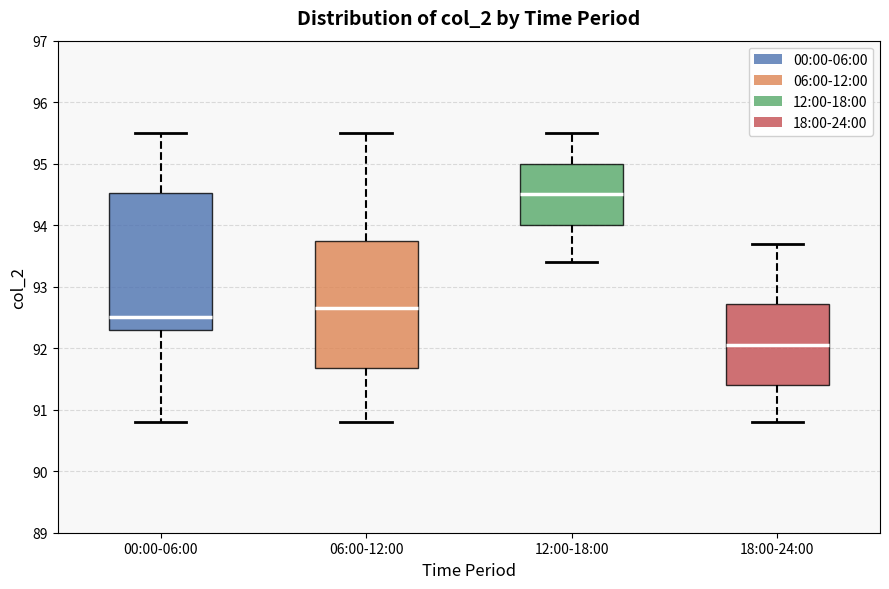

Reading left to right, read every box against the y-axis: the position of its median line, the range the box covers, and the ends of its whiskers. The values are not printed on the chart, so give them approximately, as read against the axis.

00:00-06:00: median 92.5, box 92.3 to 94.5, whiskers 90.8 to 95.5
06:00-12:00: median 92.7, box 91.7 to 93.8, whiskers 90.8 to 95.5
12:00-18:00: median 94.5, box 94.0 to 95.0, whiskers 93.4 to 95.5
18:00-24:00: median 92.1, box 91.4 to 92.7, whiskers 90.8 to 93.7